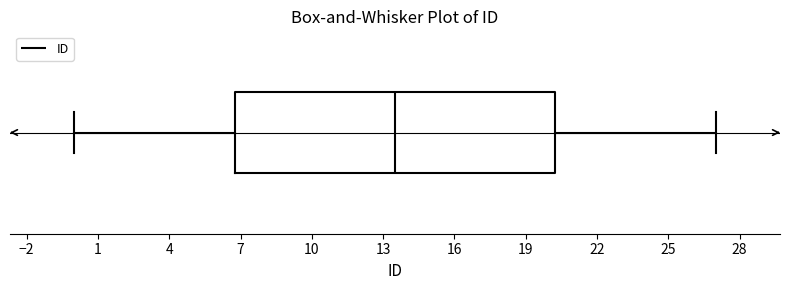

Where is the left edge of the box on the x-axis? The values are not printed on the chart, so give them approximately, as read against the axis.

7.0